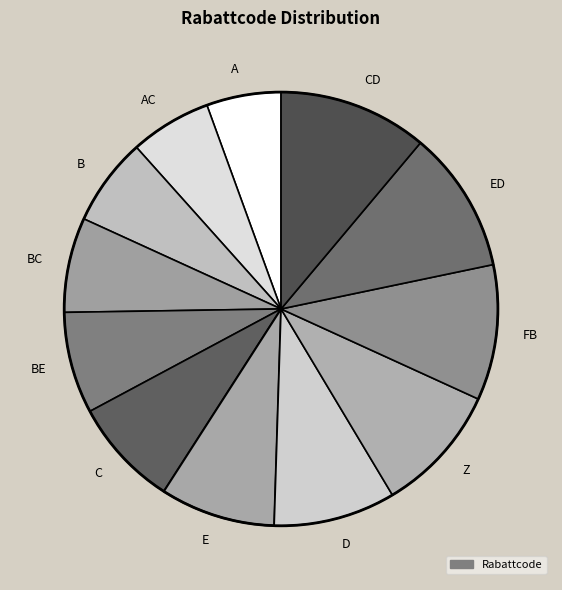

Does any single category account for the majority?

No